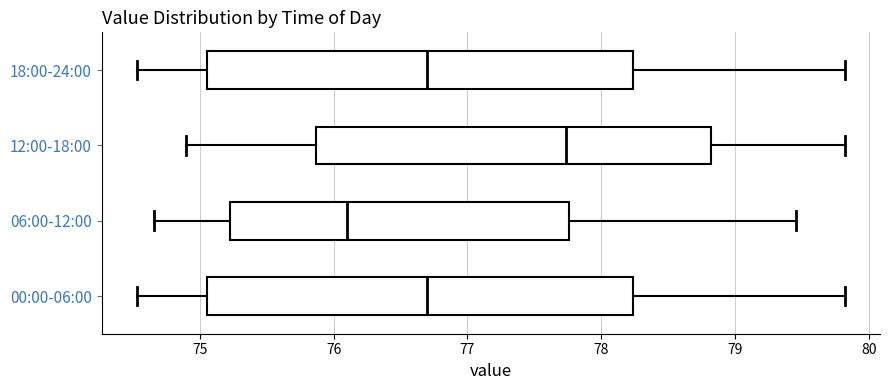

Where is the left edge of the box for 06:00-12:00 on the x-axis? The values are not printed on the chart, so give them approximately, as read against the axis.

75.2